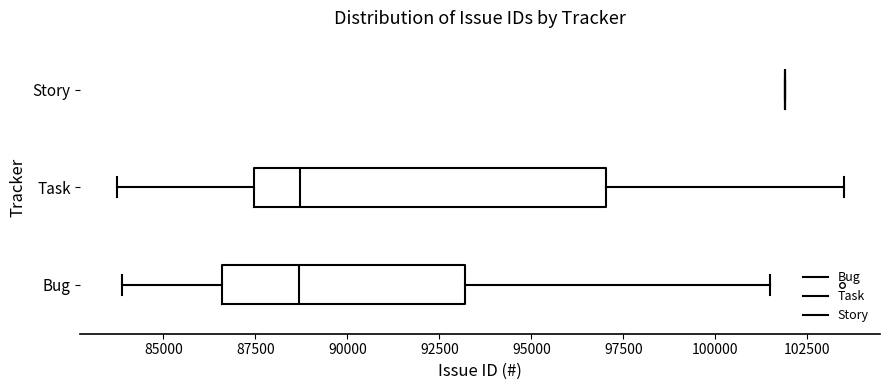

Reading bottom to top, read every box against the x-axis: the position of its median line, the range the box covers, and the ends of its whiskers. The values are not printed on the chart, so give them approximately, as read against the axis.

Bug: median 88500, box 86500 to 93000, whiskers 84000 to 101500
Task: median 88500, box 87500 to 97000, whiskers 83500 to 103500
Story: box collapsed to a line at 102000, whiskers 102000 to 102000